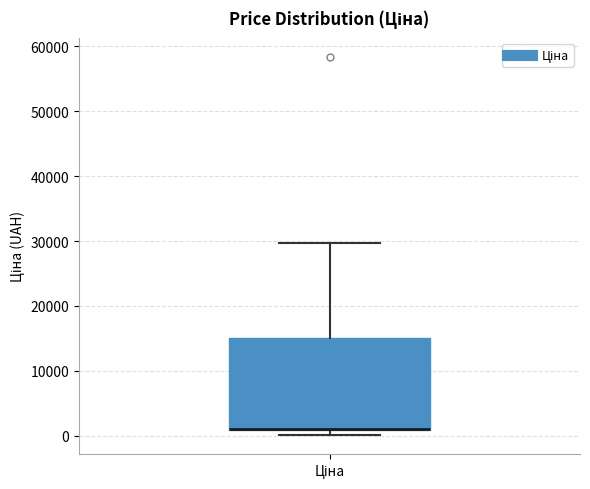

Read this box plot against the y-axis: the position of the median line, the range covered by the box, and the ends of both whiskers. The values are not printed on the chart, so give them approximately, as read against the axis.

median 1000 (drawn on the box's lower edge), box 1000 to 15000, whiskers 0 to 30000